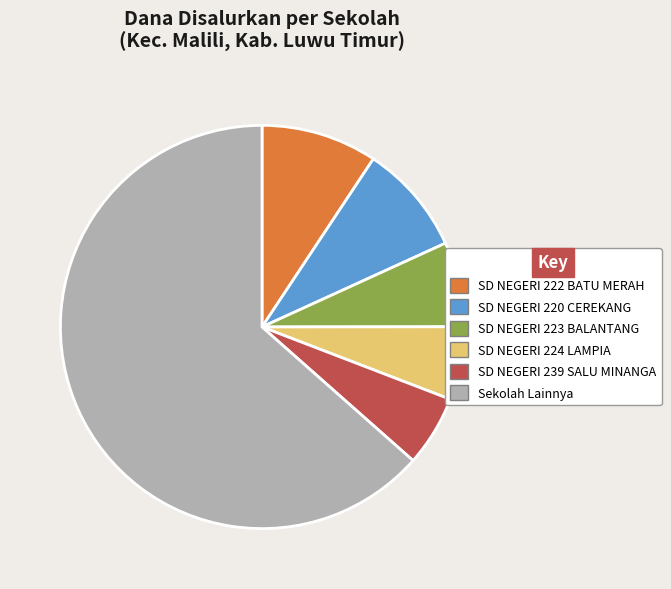

Which category has the biggest portion of the pie?

Sekolah Lainnya